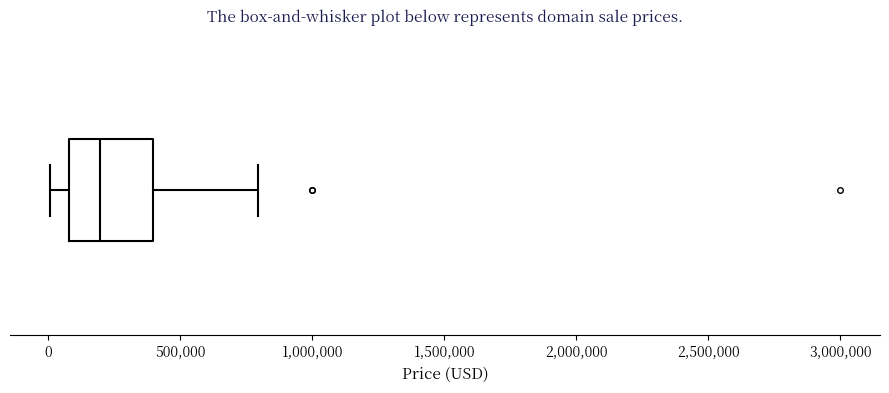

Transcribe this box plot: give where the median line is, the range the box spans, and where the two whiskers end, as read against the x-axis. The values are not printed on the chart, so give them approximately, as read against the axis.

median 200000, box 100000 to 400000, whiskers 0 to 800000